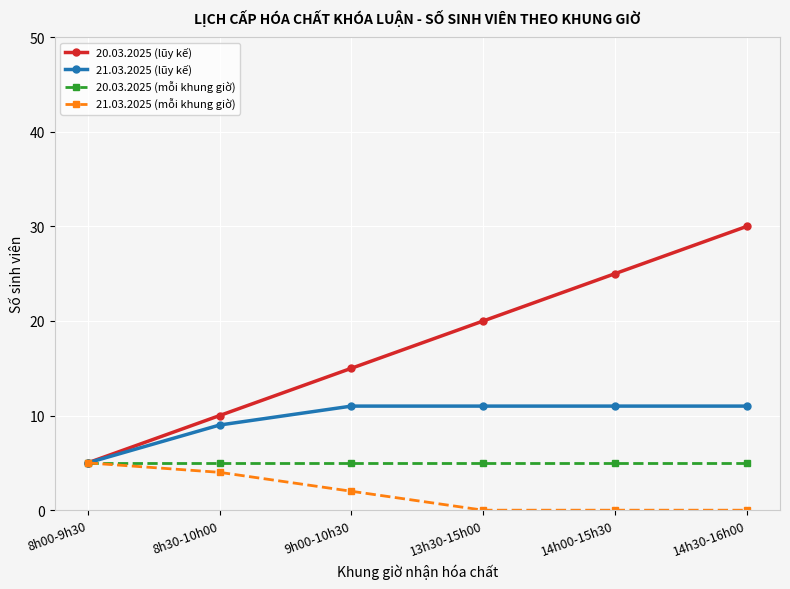

What is the average value of the 21.03.2025 (lũy kế) series?

10